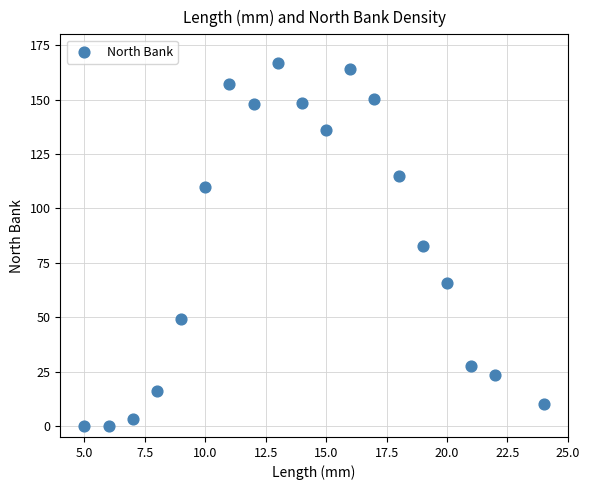

What is the range of Y values (max minus min)?

166.8